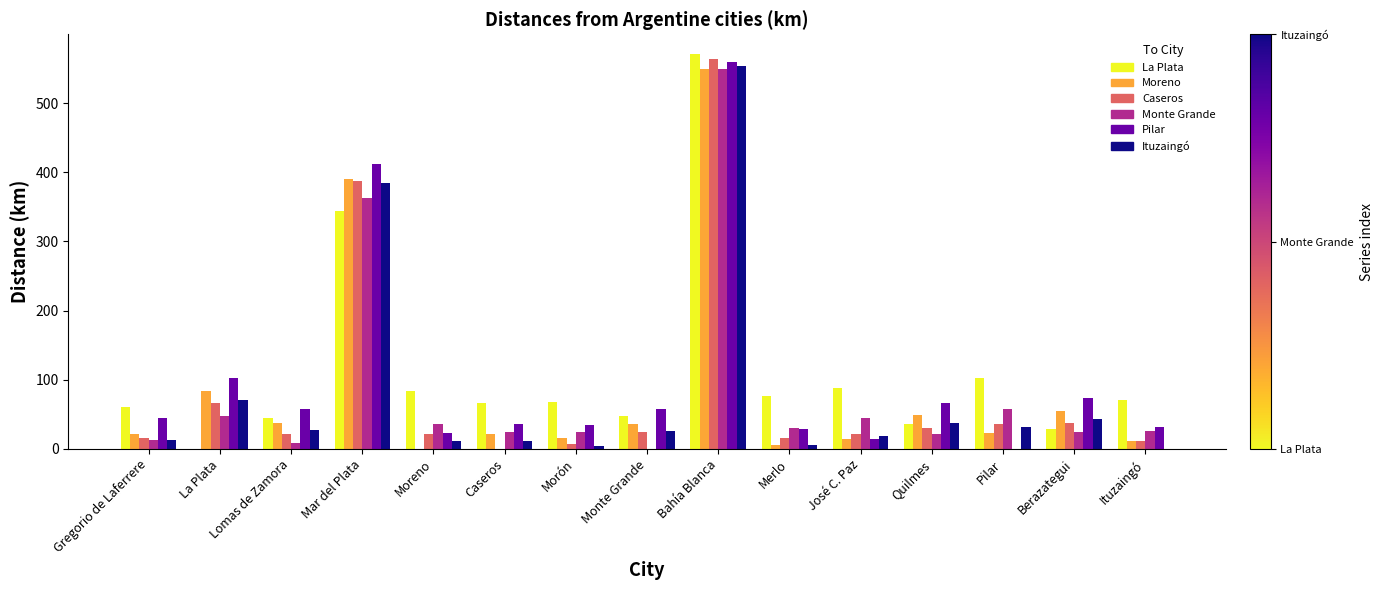

The La Plata series shows 47 at Ituzaingó. True or false?

False